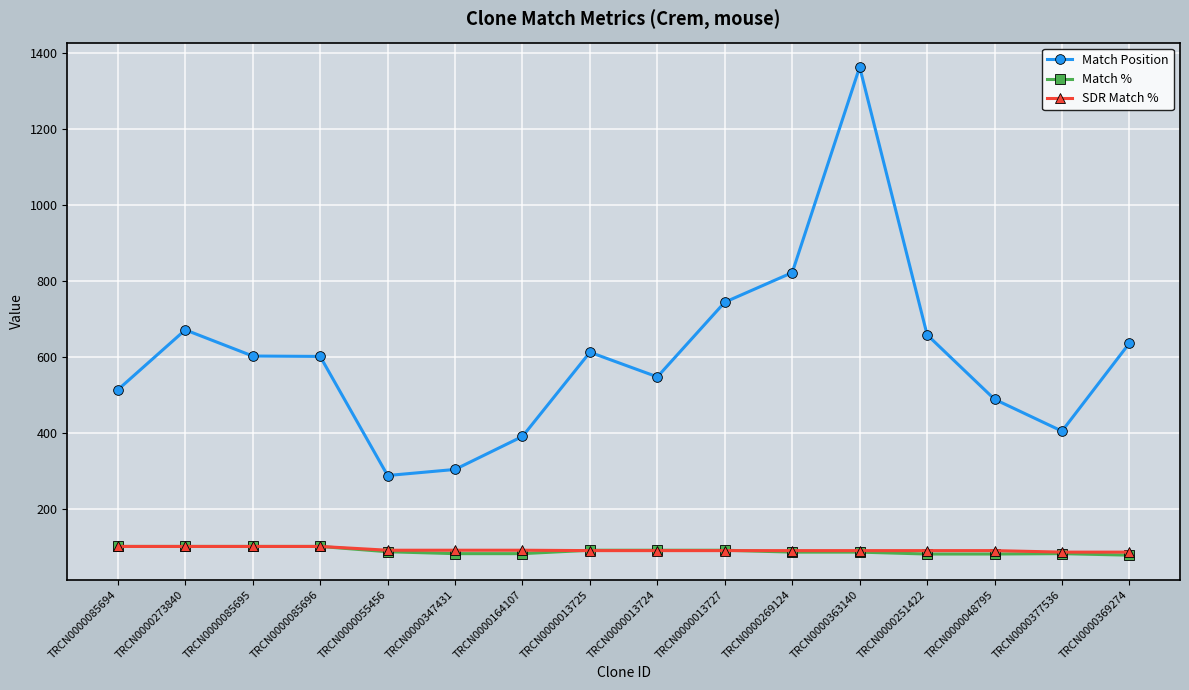

At how many categories does at least one series exceed 1019?

1